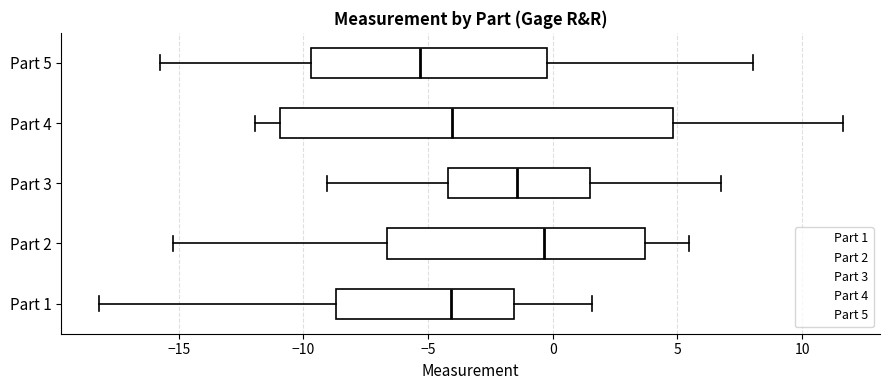

Where does the median line of the box for Part 1 sit on the x-axis? The values are not printed on the chart, so give them approximately, as read against the axis.

-4.0